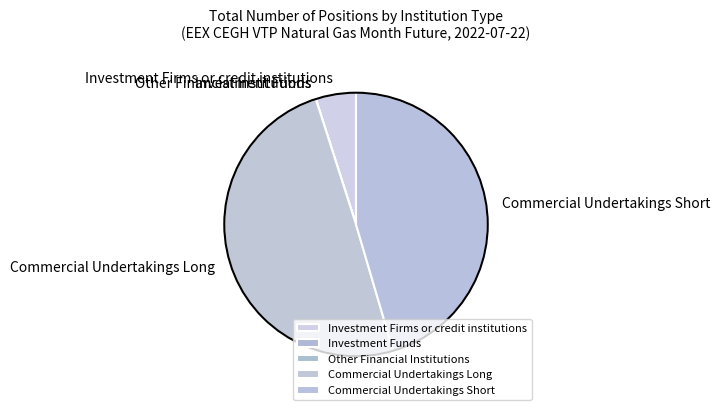

The Investment Firms or credit institutions slice represents 12% of the pie. True or false?

False